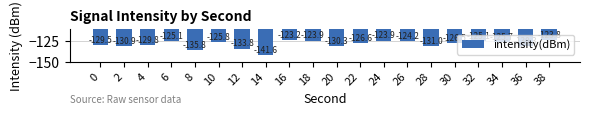

At which label does the data first exceed -126?

6